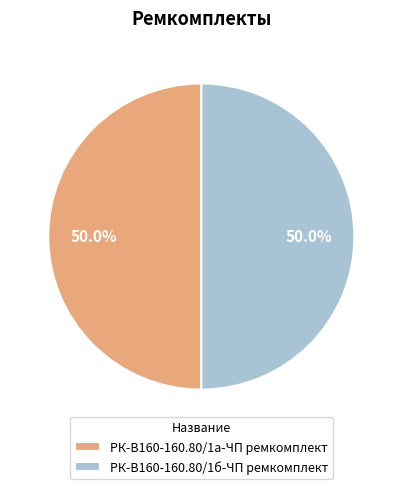

What is the ratio of the value at РК-В160-160.80/1а-ЧП ремкомплект to the value at РК-В160-160.80/1б-ЧП ремкомплект?

1.0